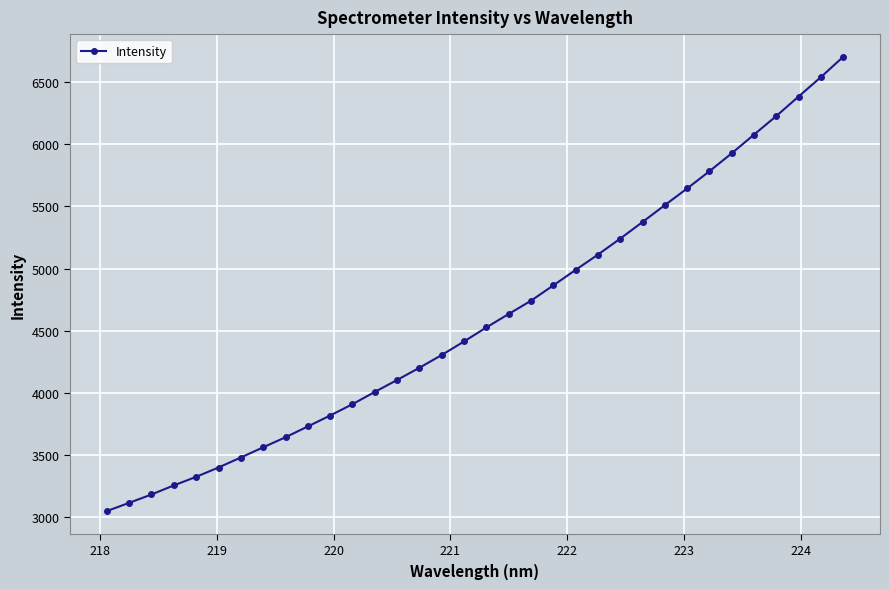

What is the maximum value shown in the chart?

6700.8